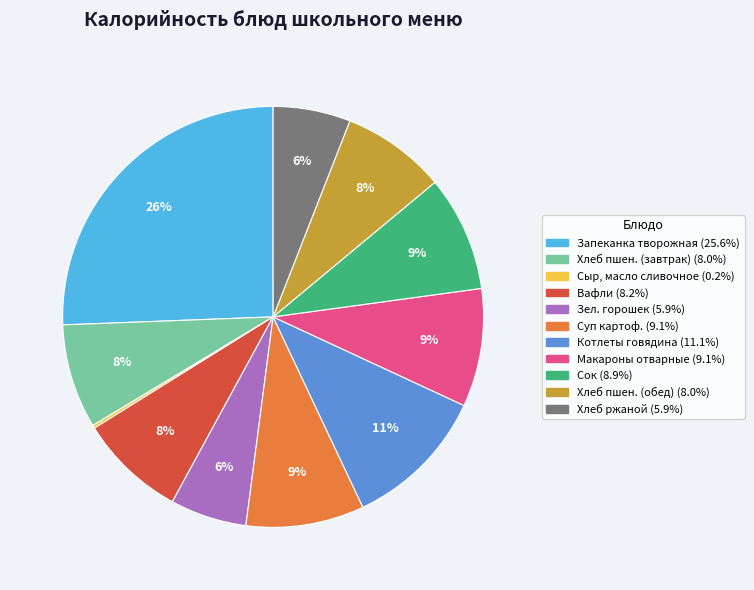

Does any single category account for the majority?

No